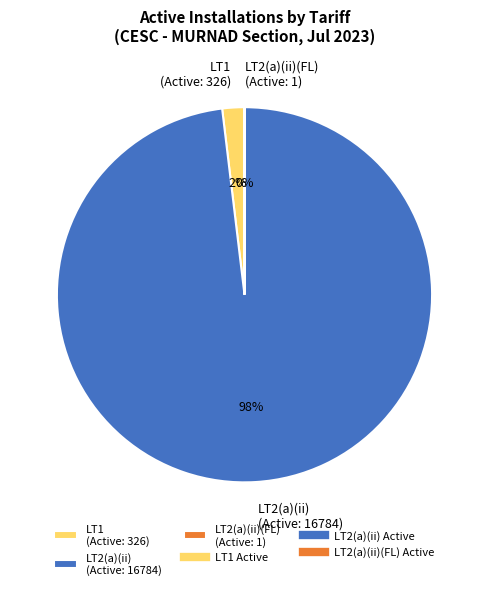

Is it true that LT2(a)(ii) (Active: 16784) is 93% of the pie?

False